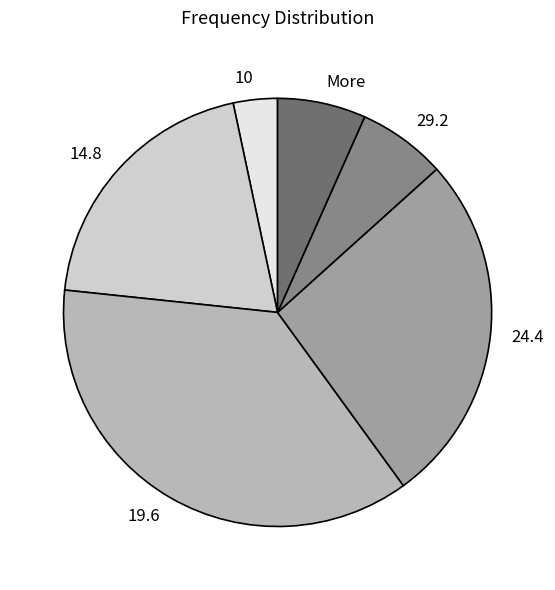

Which has a higher value, 29.2 or 24.4?

24.4